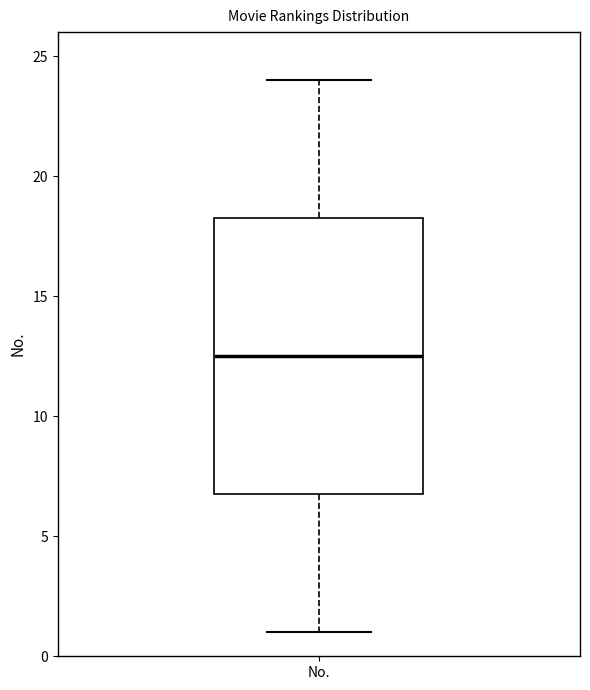

Transcribe this box plot: give where the median line is, the range the box spans, and where the two whiskers end, as read against the y-axis. The values are not printed on the chart, so give them approximately, as read against the axis.

median 12.5, box 7.0 to 18.5, whiskers 1.0 to 24.0